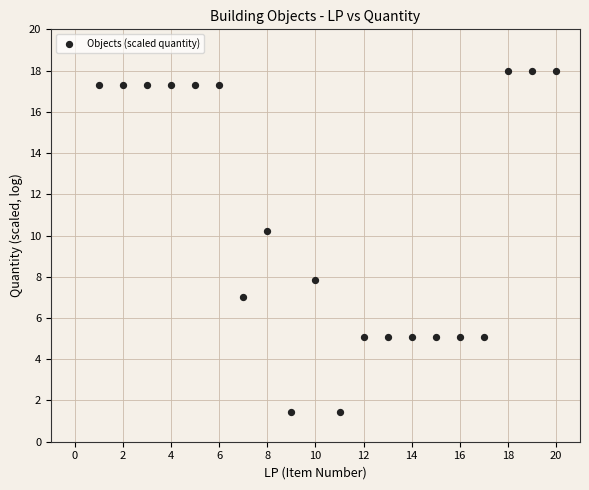

What is the range of X values (max minus min)?

19.0